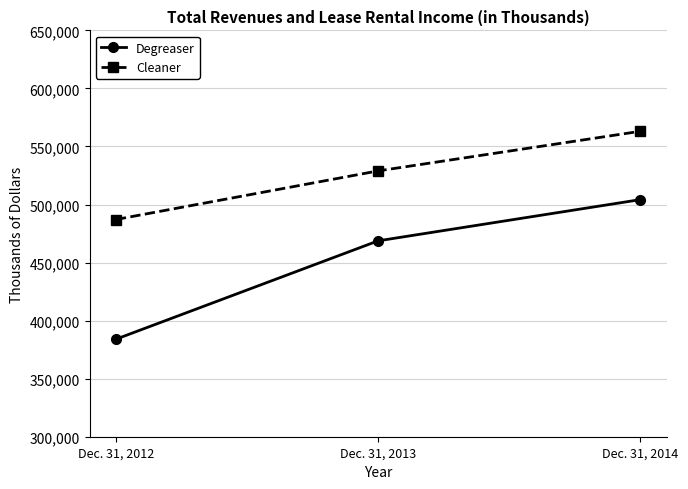

Where is Degreaser nearest to the value 444107?

Dec. 31, 2013